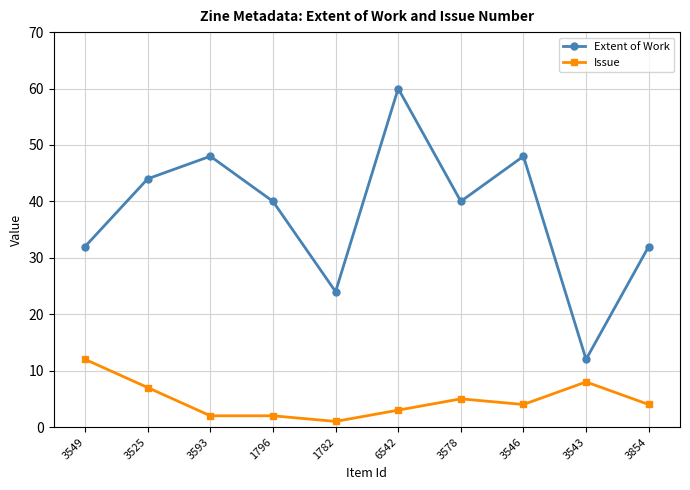

At which category does Extent of Work reach its first local peak?

3593